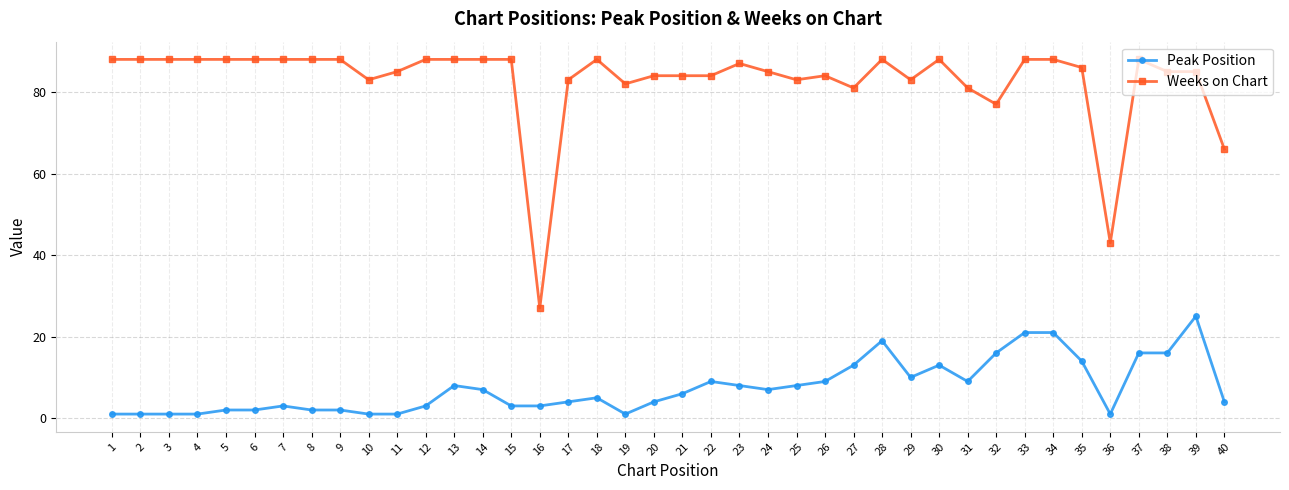

What is the difference between the maximum and minimum values in the Weeks on Chart series?

61